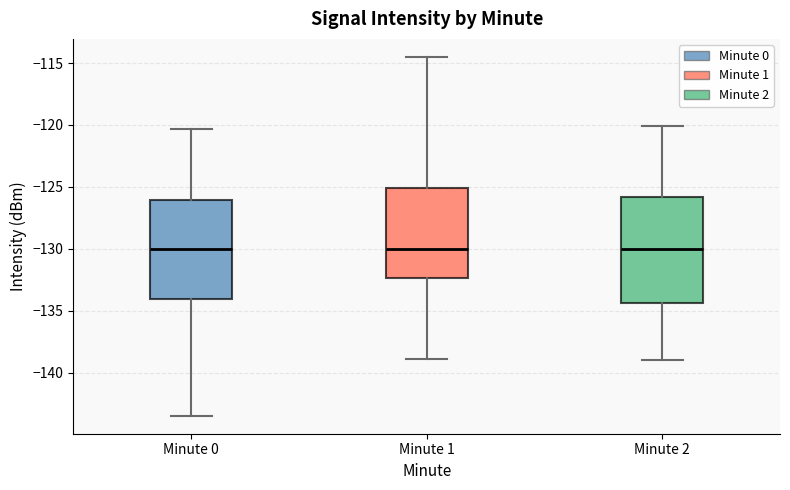

Reading left to right, read every box against the y-axis: the position of its median line, the range the box covers, and the ends of its whiskers. The values are not printed on the chart, so give them approximately, as read against the axis.

Minute 0: median -130.0, box -134.0 to -126.0, whiskers -143.5 to -120.5
Minute 1: median -130.0, box -132.5 to -125.0, whiskers -139.0 to -114.5
Minute 2: median -130.0, box -134.5 to -126.0, whiskers -139.0 to -120.0